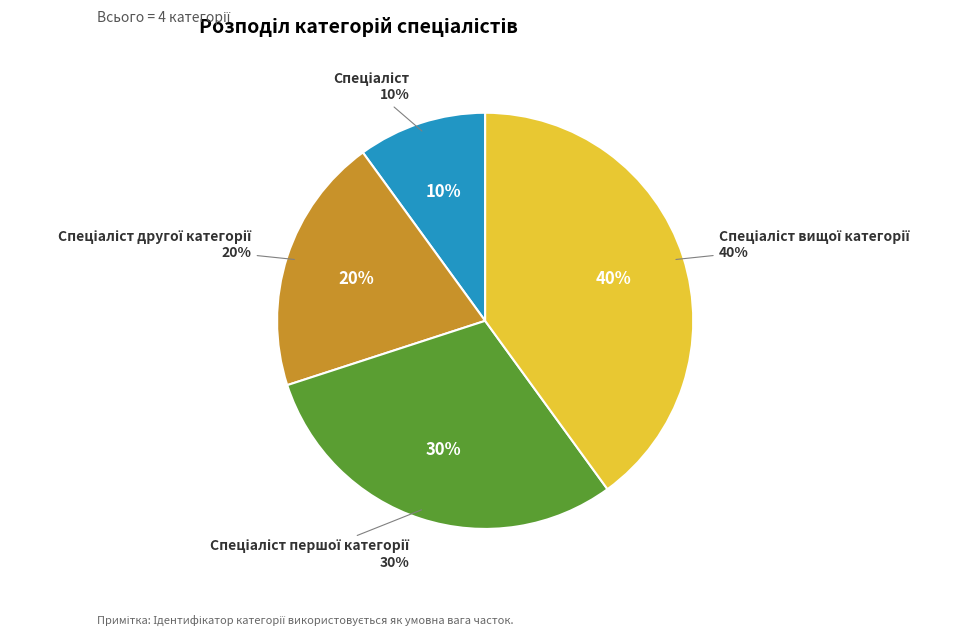

What is the largest slice in the pie chart?

Спеціаліст вищої категорії